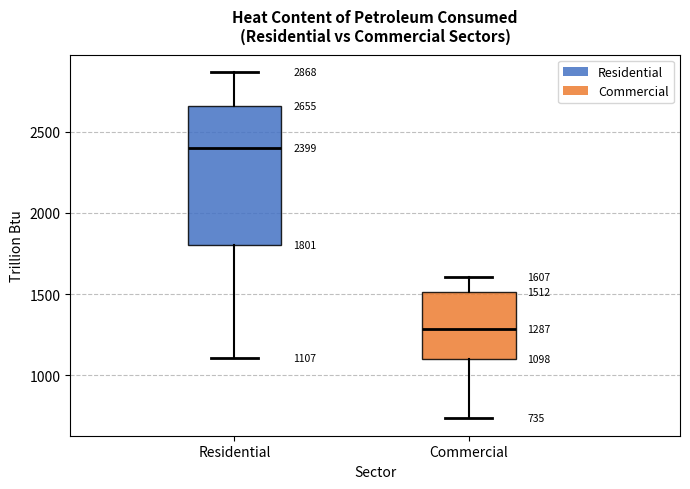

Which box's median line is the highest?

Residential